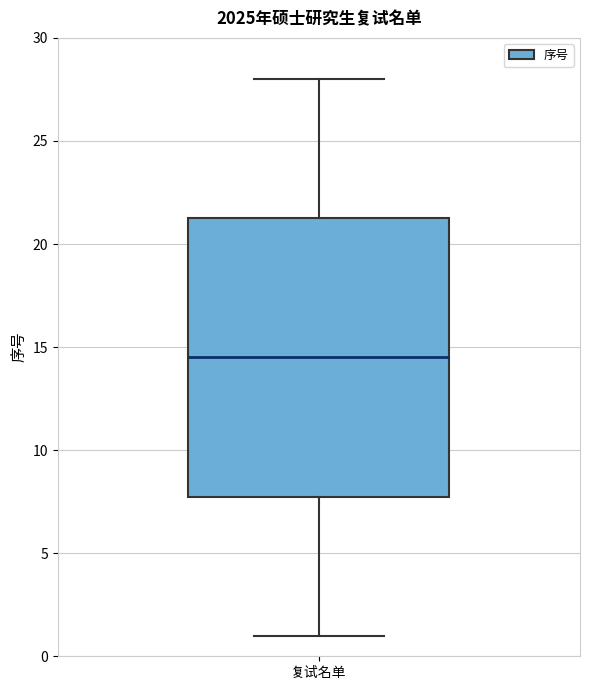

Where does the lower whisker of the box for 复试名单 end on the y-axis? The values are not printed on the chart, so give them approximately, as read against the axis.

1.0